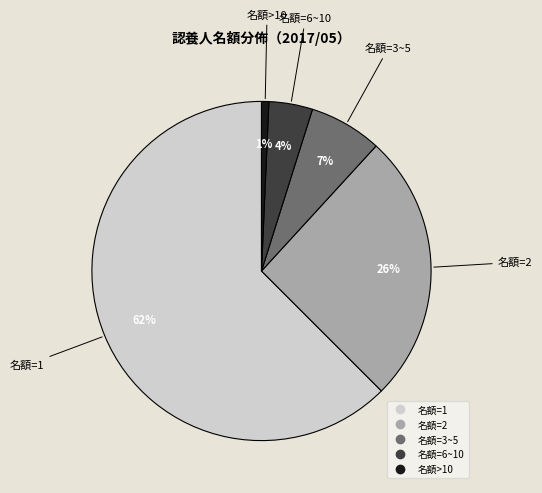

To the nearest percent, what is the average slice percentage?

20%